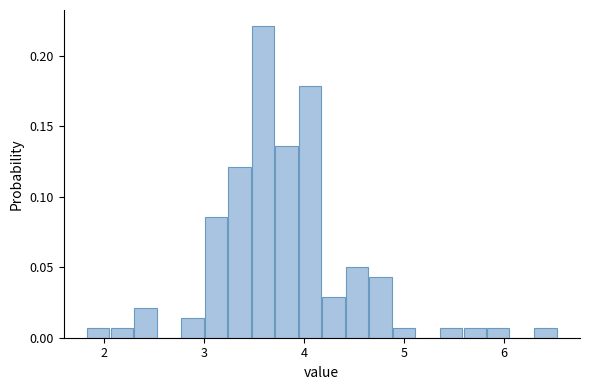

Around what value on the x-axis is the tallest bar? Give the approximate position of its centre, as read against the axis.

3.6